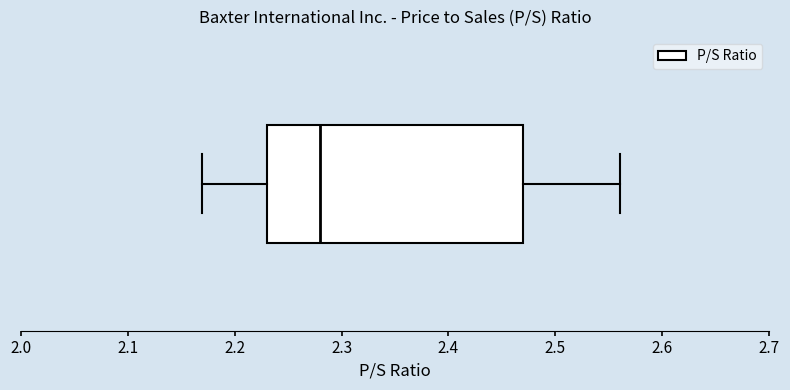

Where does the right whisker of the box end on the x-axis? The values are not printed on the chart, so give them approximately, as read against the axis.

2.56